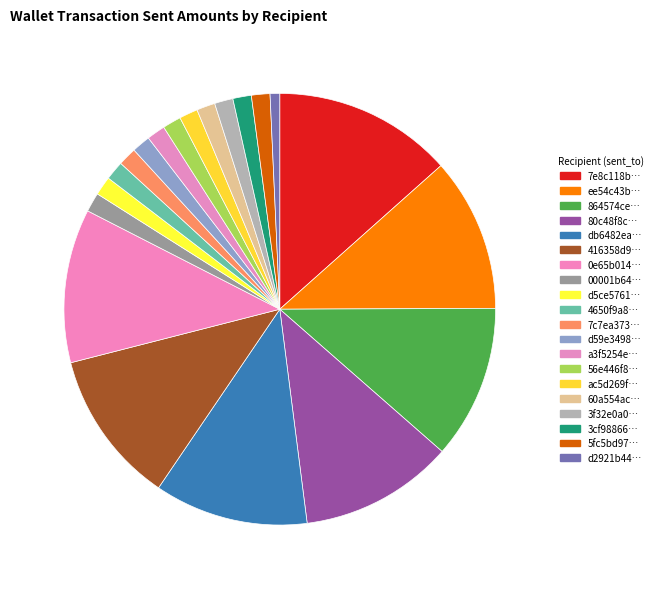

What is the largest slice in the pie chart?

7e8c118b…